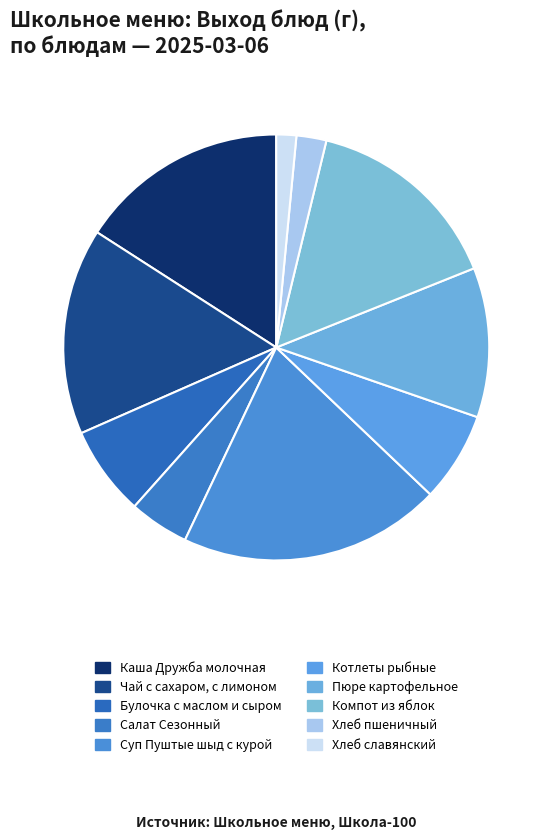

True or false: Чай с сахаром, с лимоном accounts for 5% of the total.

False